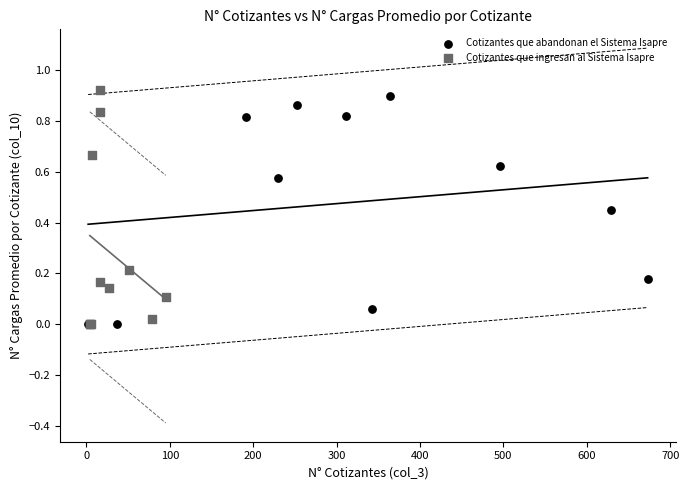

Which series has the widest spread of Y values?

Cotizantes que ingresan al Sistema Isapre